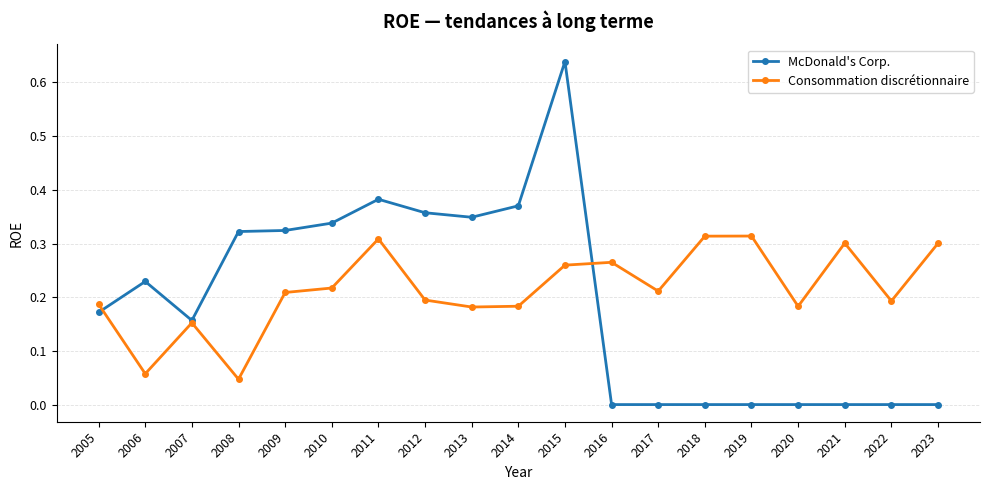

Which series has the widest spread of values?

McDonald's Corp.